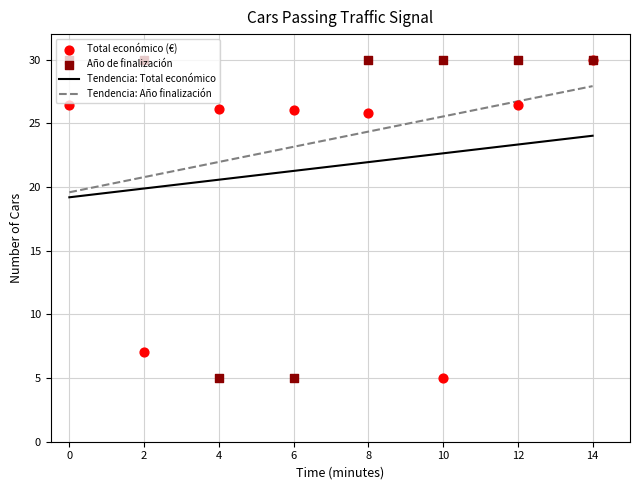

What is the lowest value of the Tendencia: Año finalización series?

19.6